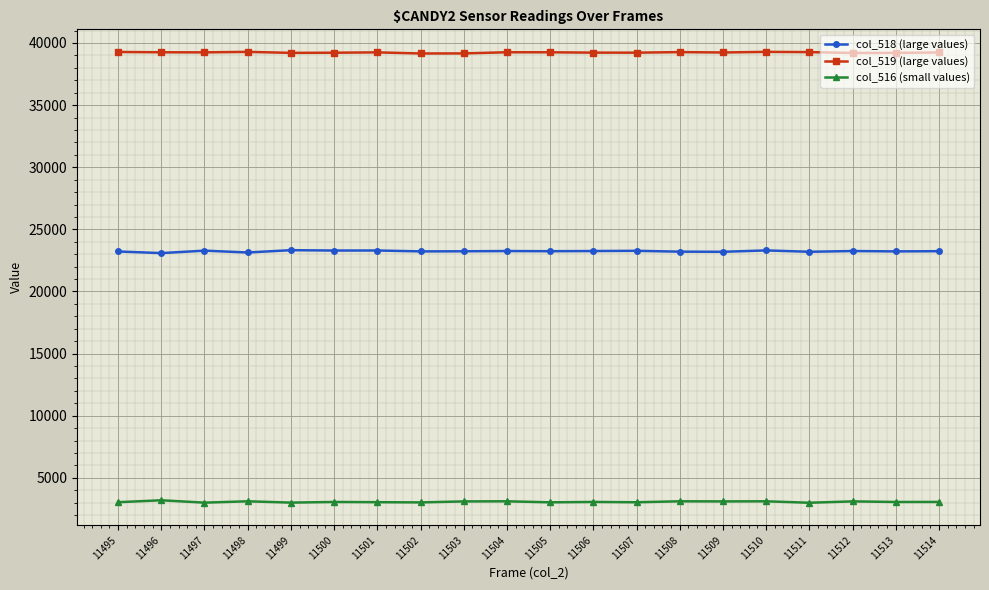

At how many categories does at least one series exceed 26906?

20